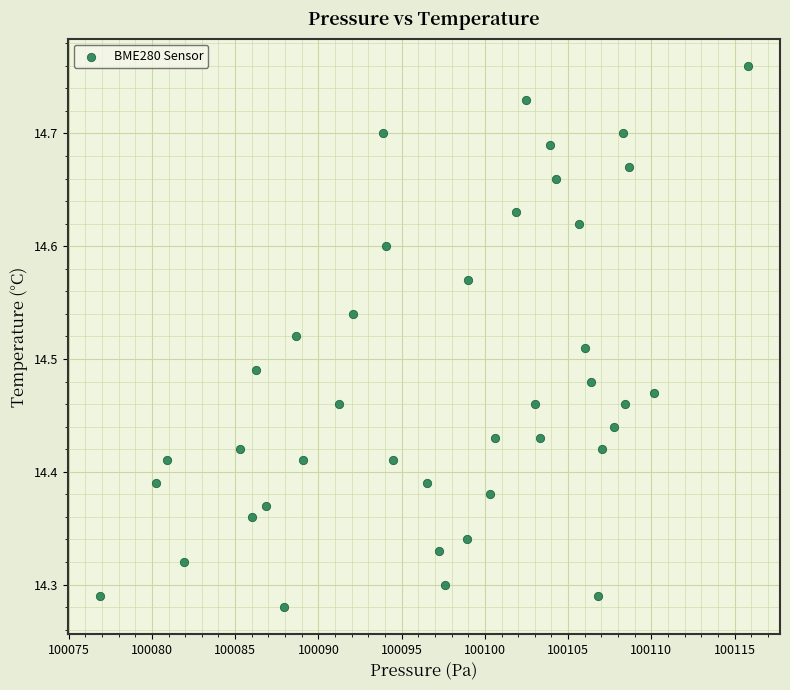

What is the range of X values (max minus min)?

38.9